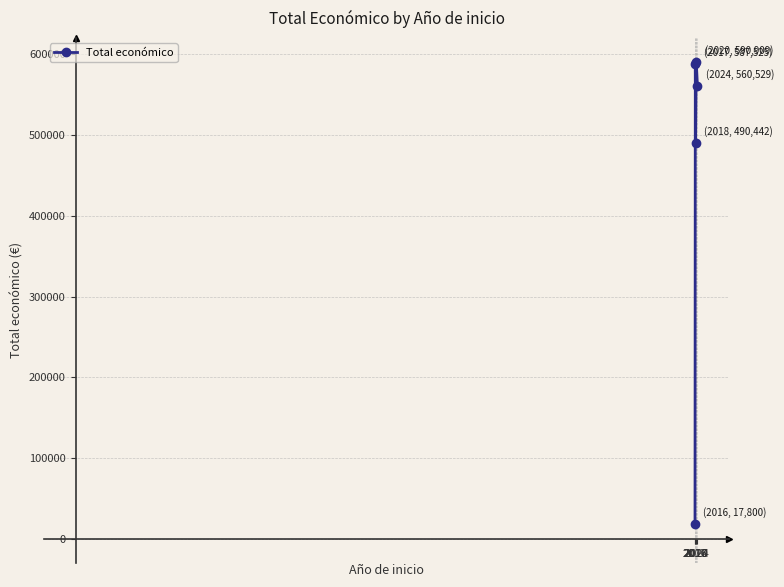

What is the smallest value displayed?

17800